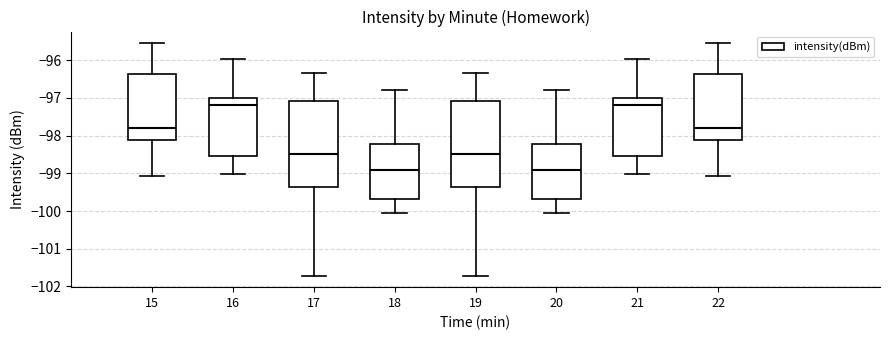

Reading left to right, transcribe this box plot: for each box, give where its median line is, the range the box spans, and where its two whiskers end, as read against the y-axis. The values are not printed on the chart, so give them approximately, as read against the axis.

15: median -97.8, box -98.1 to -96.4, whiskers -99.1 to -95.5
16: median -97.2, box -98.5 to -97.0, whiskers -99.0 to -96.0
17: median -98.5, box -99.3 to -97.1, whiskers -101.7 to -96.3
18: median -98.9, box -99.7 to -98.2, whiskers -100.0 to -96.8
19: median -98.5, box -99.3 to -97.1, whiskers -101.7 to -96.3
20: median -98.9, box -99.7 to -98.2, whiskers -100.0 to -96.8
21: median -97.2, box -98.5 to -97.0, whiskers -99.0 to -96.0
22: median -97.8, box -98.1 to -96.4, whiskers -99.1 to -95.5